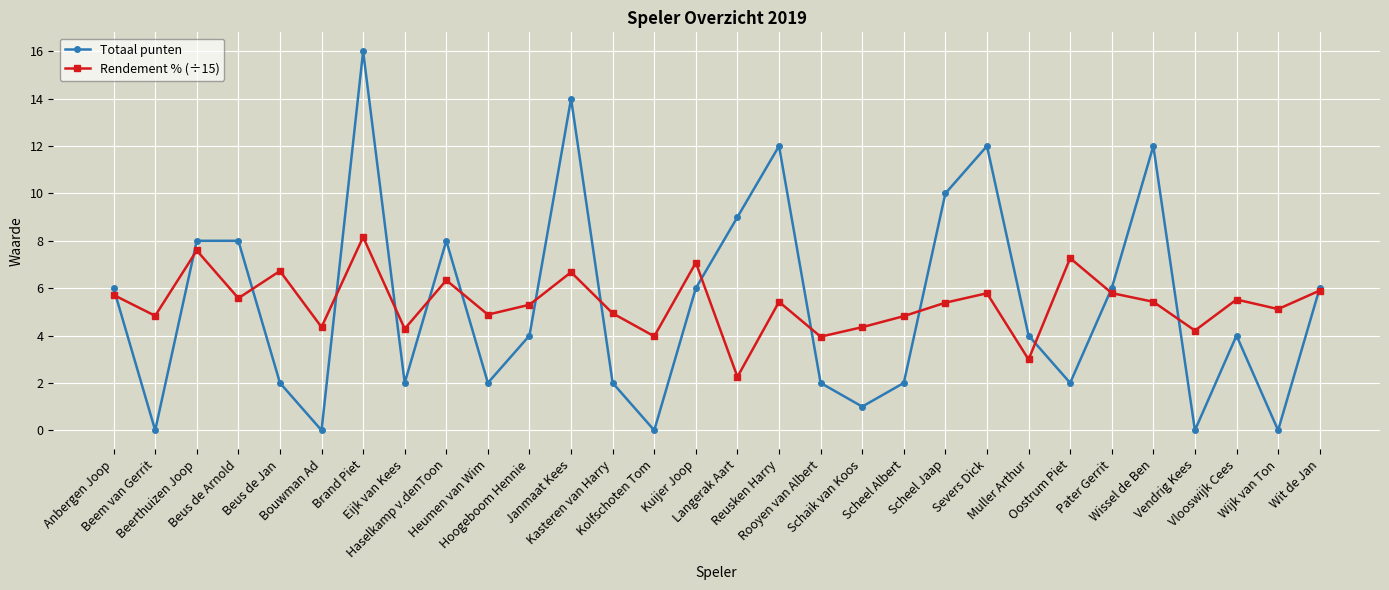

True or false: Totaal punten and Rendement % (÷15) intersect in this chart.

True